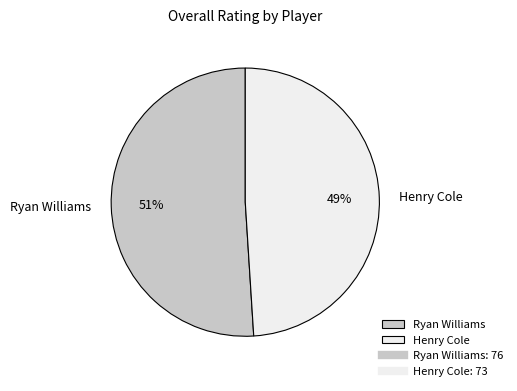

The Ryan Williams slice represents 37% of the pie. True or false?

False